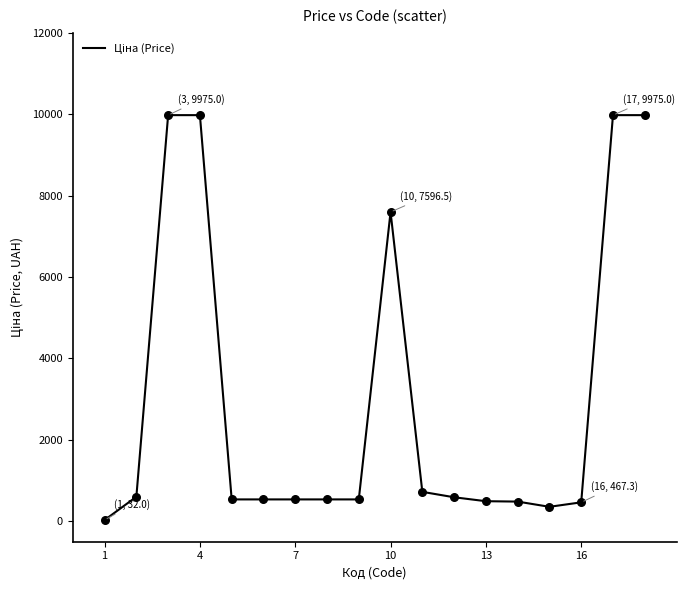

What is the difference between the maximum and minimum values?

9942.9